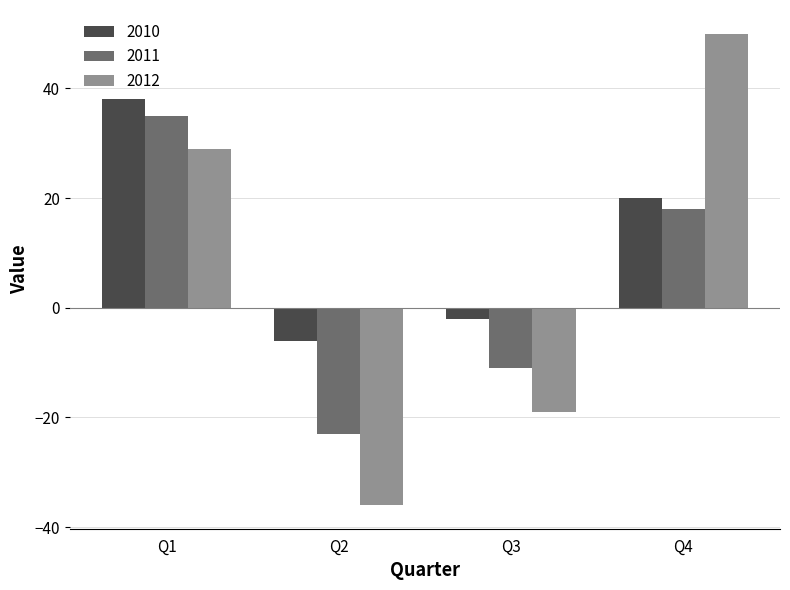

True or false: 2011 has a value of 5 at Q4.

False